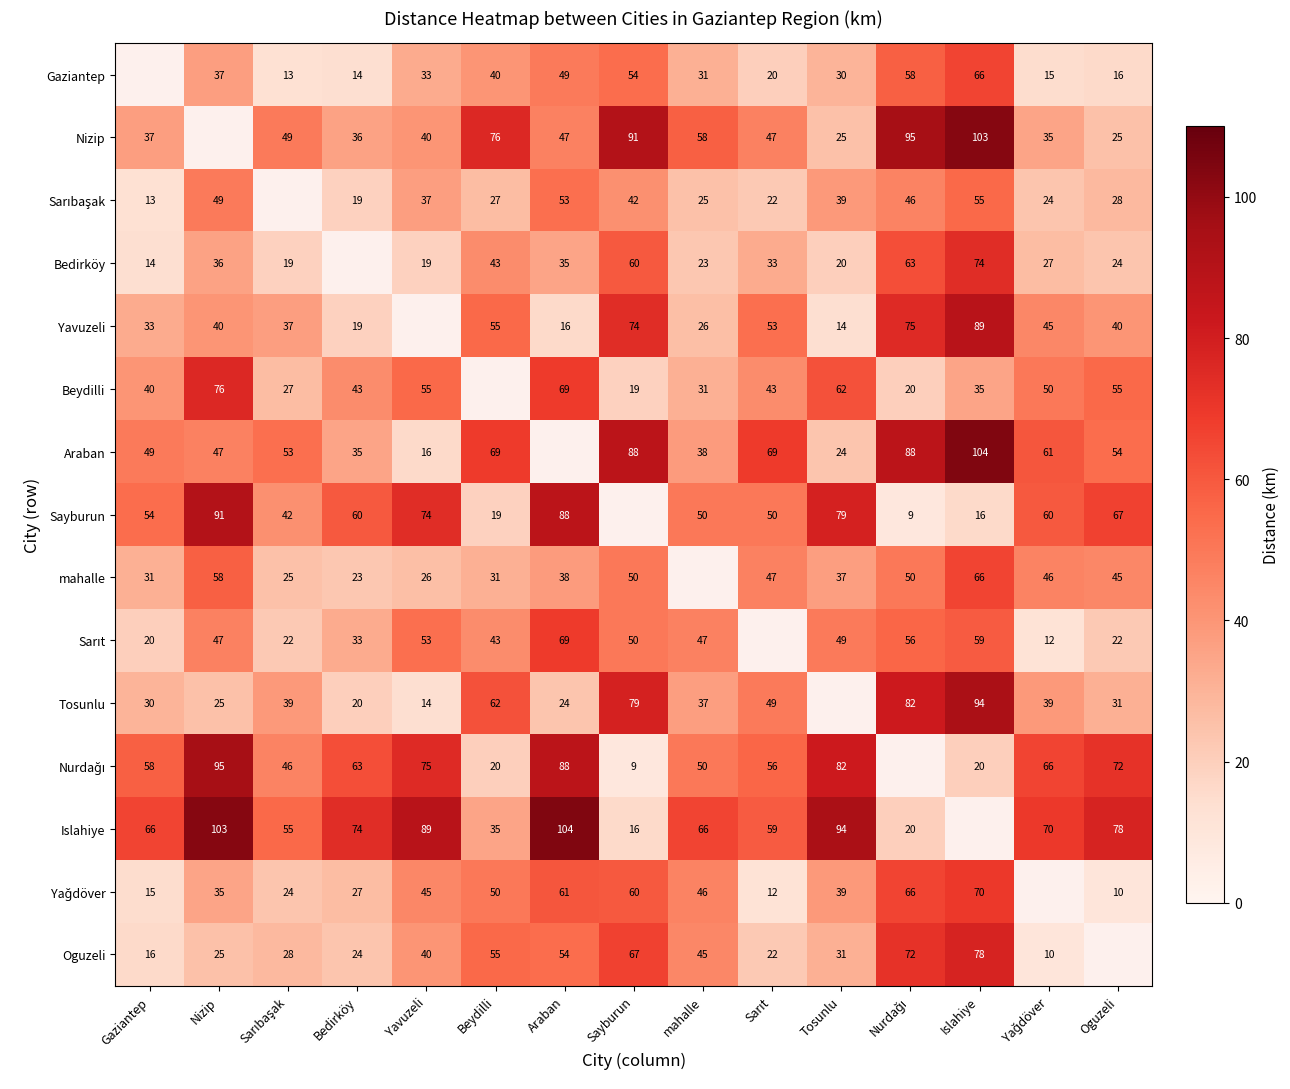

True or false: Bedirköy has a value of 33.4 at Yavuzeli.

False